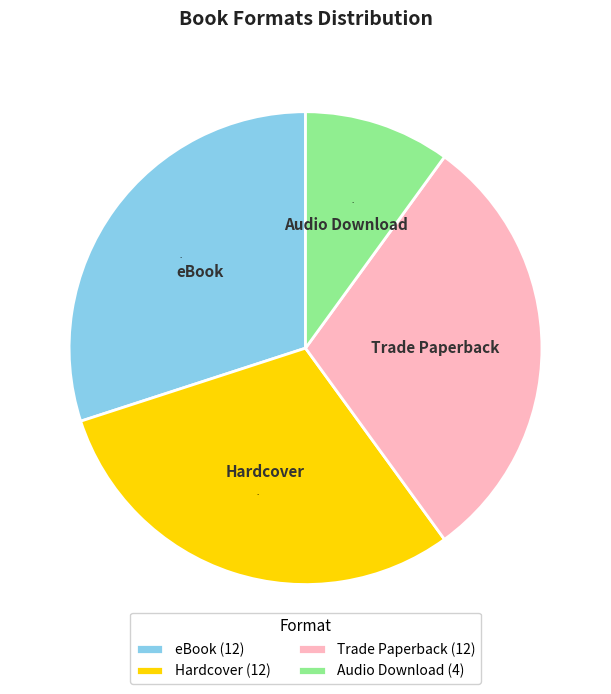

To the nearest percent, what percentage of the pie is eBook?

30%